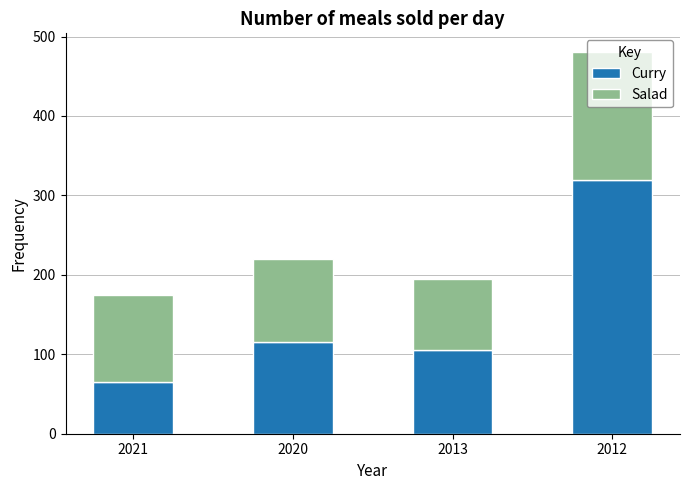

True or false: Curry has a value of 115 at 2020.

True